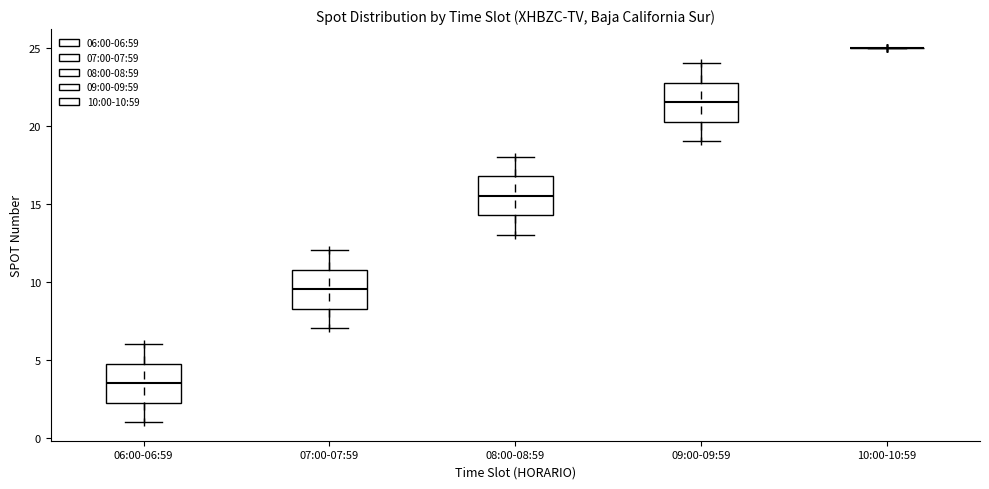

Reading left to right, transcribe this box plot: for each box, give where its median line is, the range the box spans, and where its two whiskers end, as read against the y-axis. The values are not printed on the chart, so give them approximately, as read against the axis.

06:00-06:59: median 3.5, box 2.5 to 5.0, whiskers 1.0 to 6.0
07:00-07:59: median 9.5, box 8.5 to 11.0, whiskers 7.0 to 12.0
08:00-08:59: median 15.5, box 14.5 to 17.0, whiskers 13.0 to 18.0
09:00-09:59: median 21.5, box 20.5 to 23.0, whiskers 19.0 to 24.0
10:00-10:59: box collapsed to a line at 25.0, whiskers 25.0 to 25.0